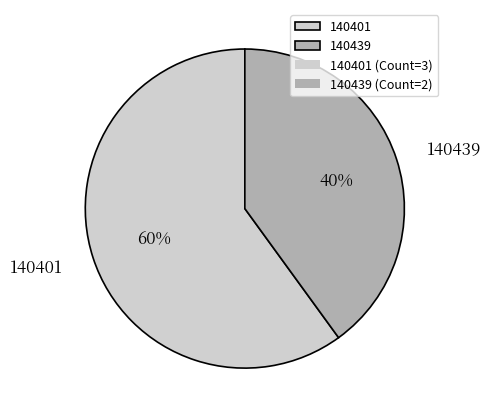

Between 140439 and 140401, which is larger?

140401